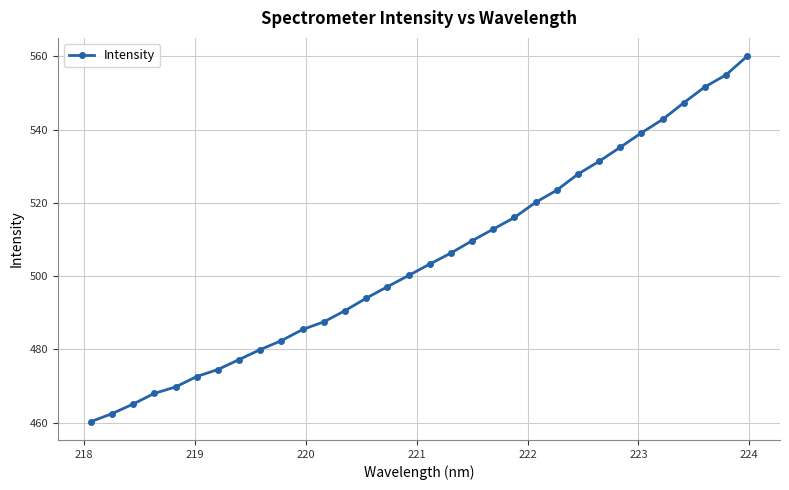

True or false: the data has more than 2 interior local peaks.

False